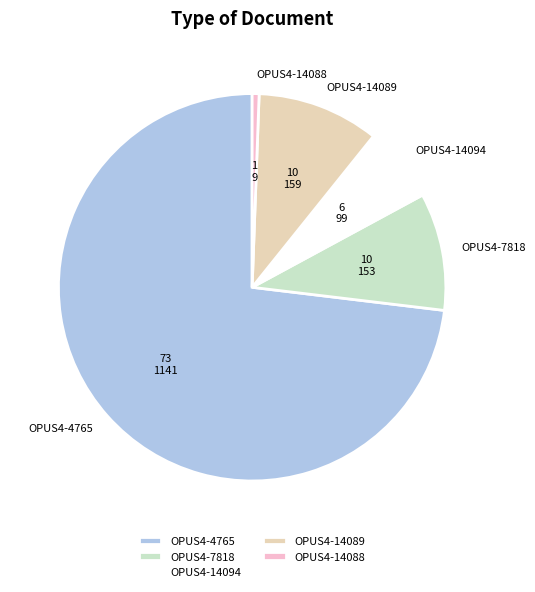

Which category accounts for the majority?

OPUS4-4765